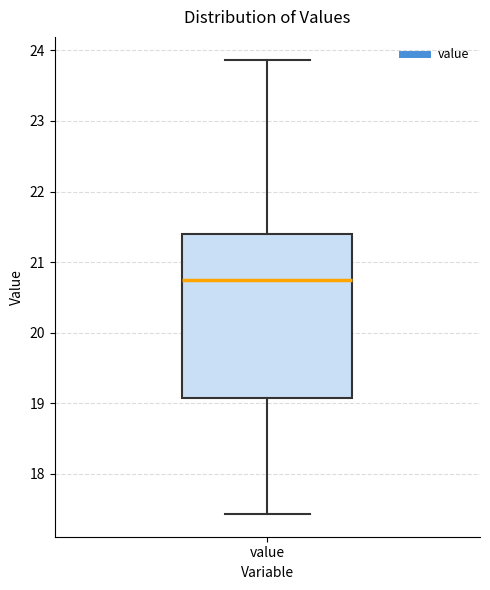

Where does the lower whisker of the box for value end on the y-axis? The values are not printed on the chart, so give them approximately, as read against the axis.

17.4